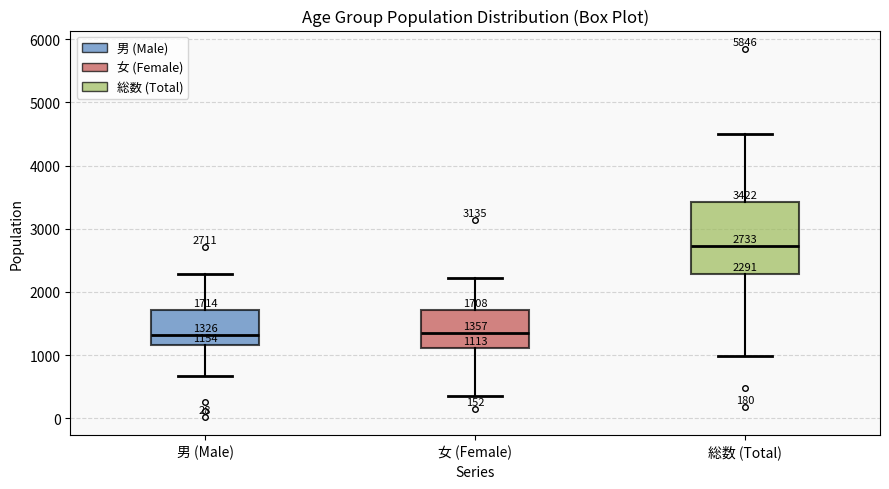

Which box's median line is the highest?

総数 (Total)